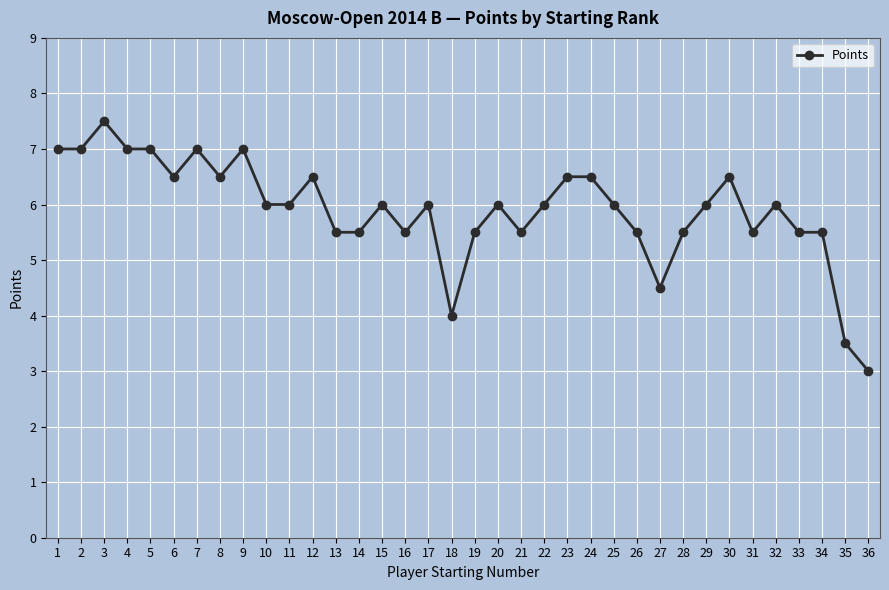

How many series are shown in this chart?

1